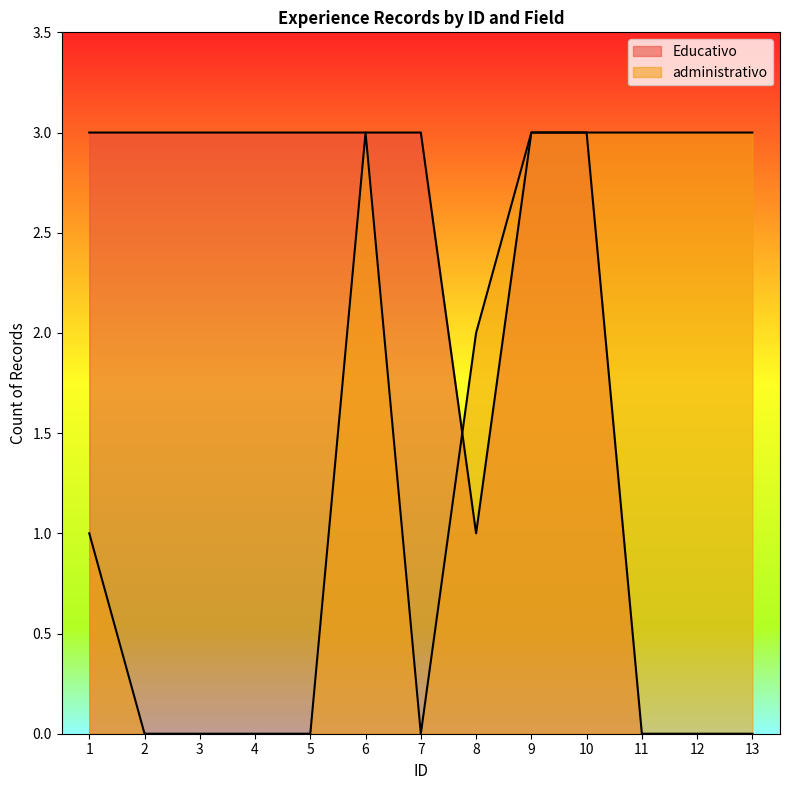

What are all the series names shown in the legend?

Educativo, administrativo